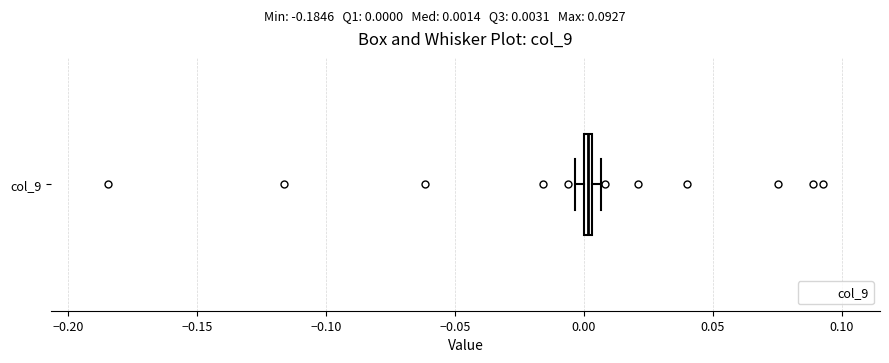

Where is the right edge of the box for col_9 on the x-axis? The values are not printed on the chart, so give them approximately, as read against the axis.

0.005